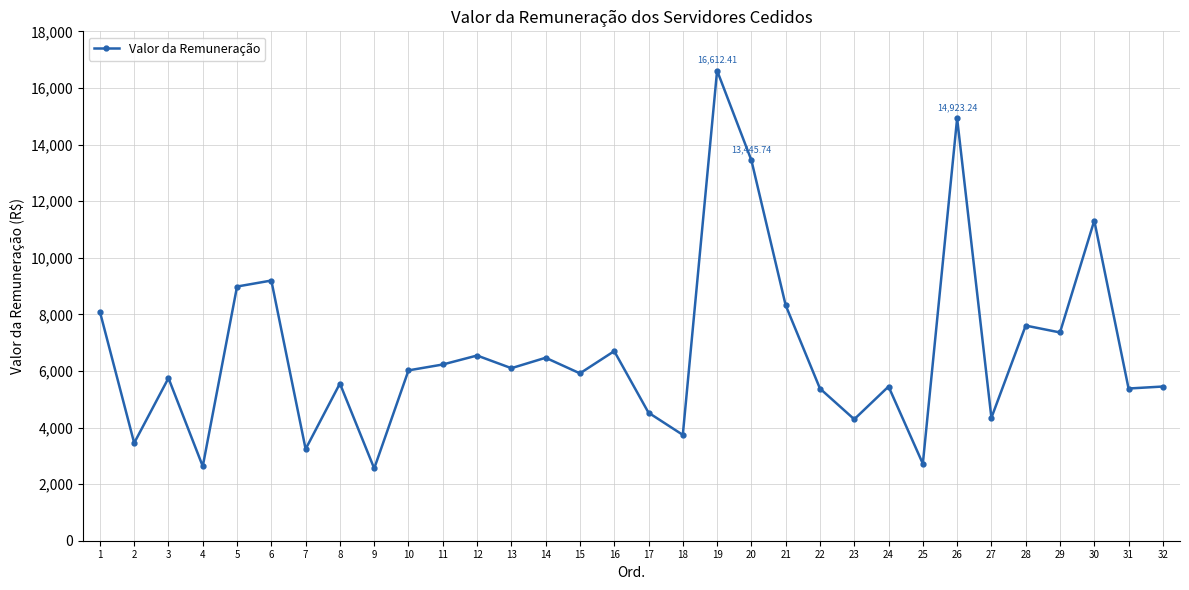

How many data points are above 6019?

16